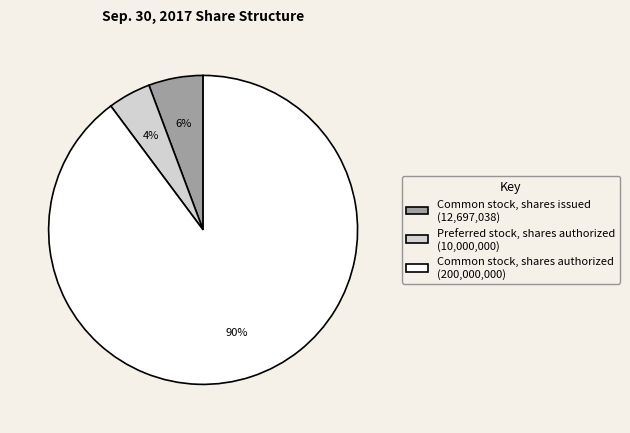

To the nearest percent, what is the average slice percentage?

33%